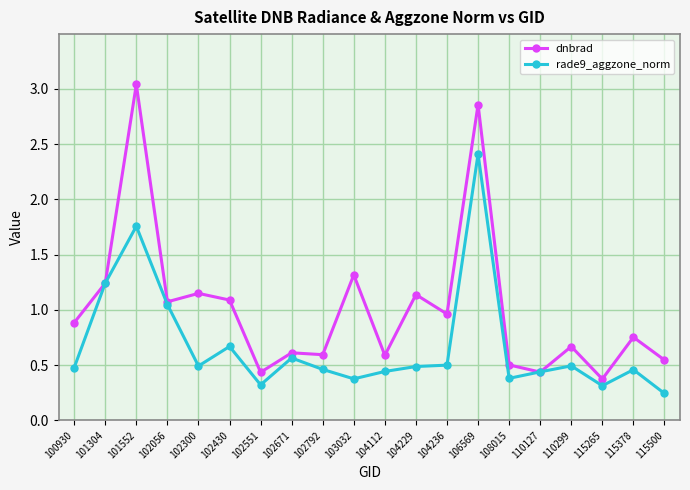

Rank the series by their average value, from lowest to highest.

rade9_aggzone_norm, dnbrad